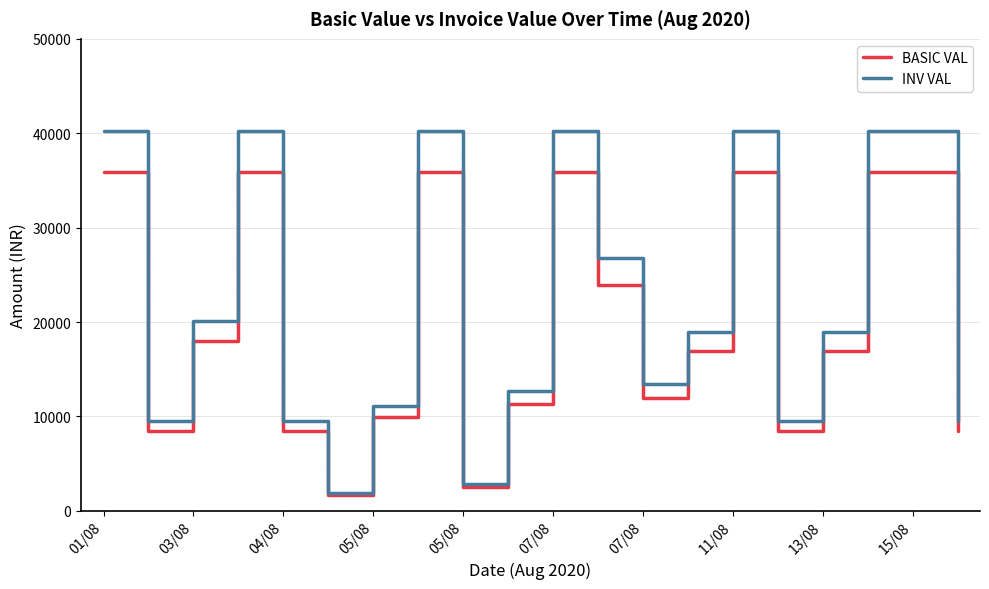

What are all the series names shown in the legend?

BASIC VAL, INV VAL